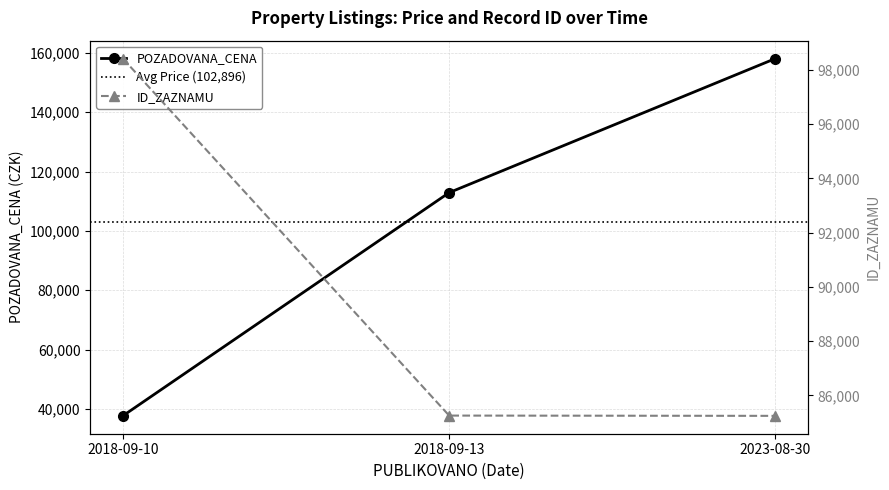

What are all the series names shown in the legend?

POZADOVANA_CENA, ID_ZAZNAMU